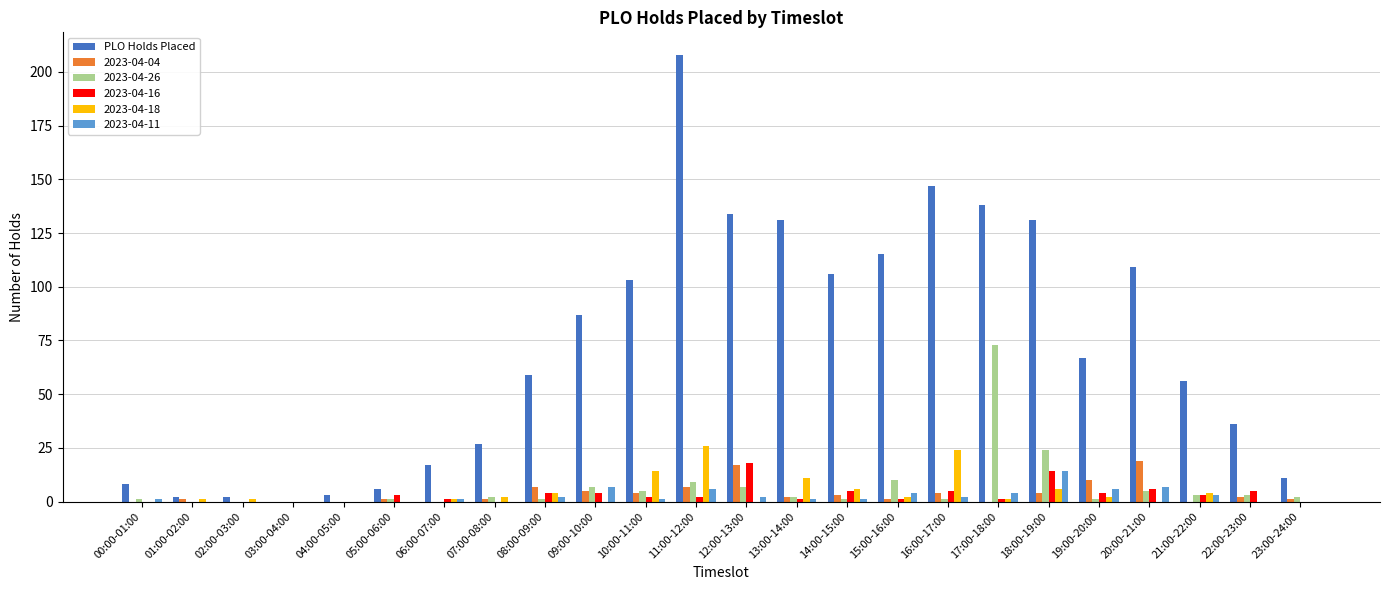

At which category is the sum across all series the highest?

11:00-12:00